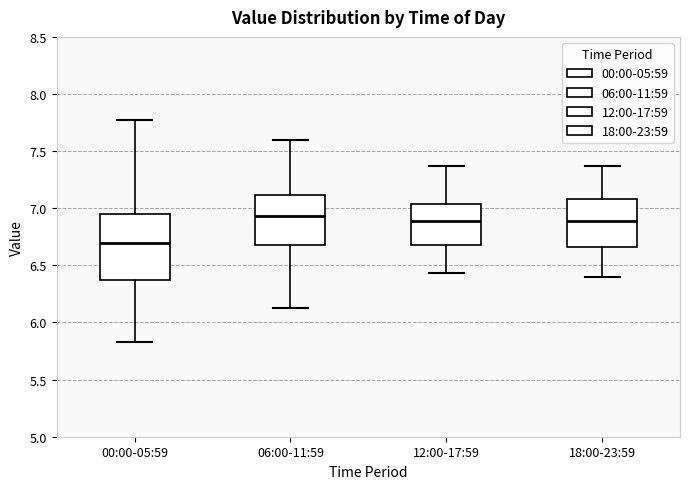

Reading left to right, read every box against the y-axis: the position of its median line, the range the box covers, and the ends of its whiskers. The values are not printed on the chart, so give them approximately, as read against the axis.

00:00-05:59: median 6.70, box 6.35 to 6.95, whiskers 5.85 to 7.75
06:00-11:59: median 6.95, box 6.70 to 7.10, whiskers 6.15 to 7.60
12:00-17:59: median 6.90, box 6.70 to 7.05, whiskers 6.45 to 7.35
18:00-23:59: median 6.90, box 6.65 to 7.10, whiskers 6.40 to 7.35